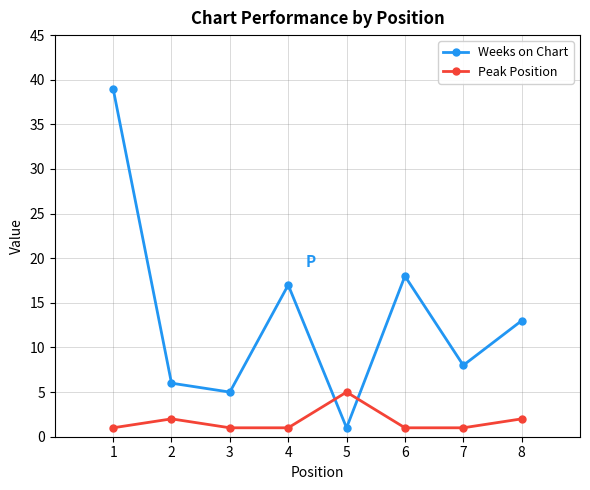

What is the value of the Peak Position point at the 8th from the left?

2